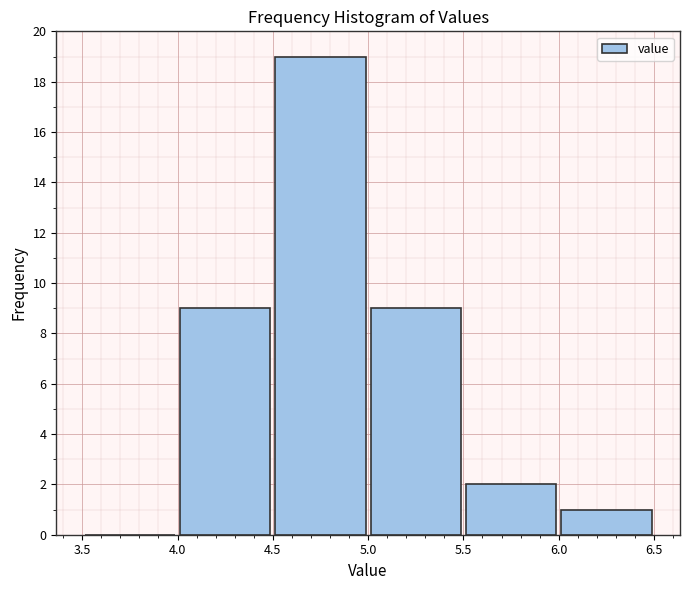

Which range on the x-axis has the tallest bar?

4.5 to 5.0